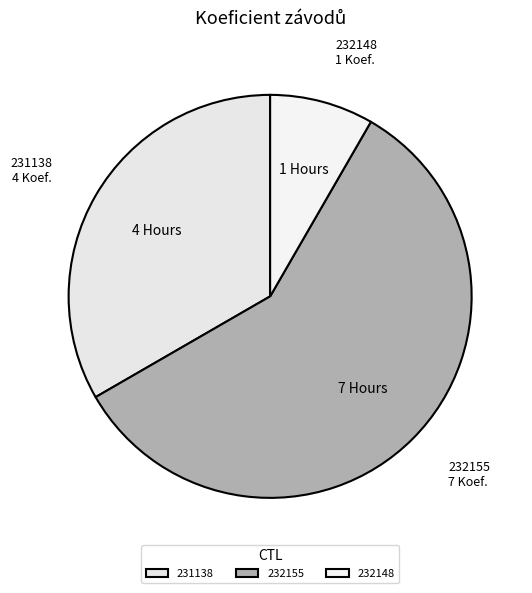

Does 231138 represent more than half of the total?

No